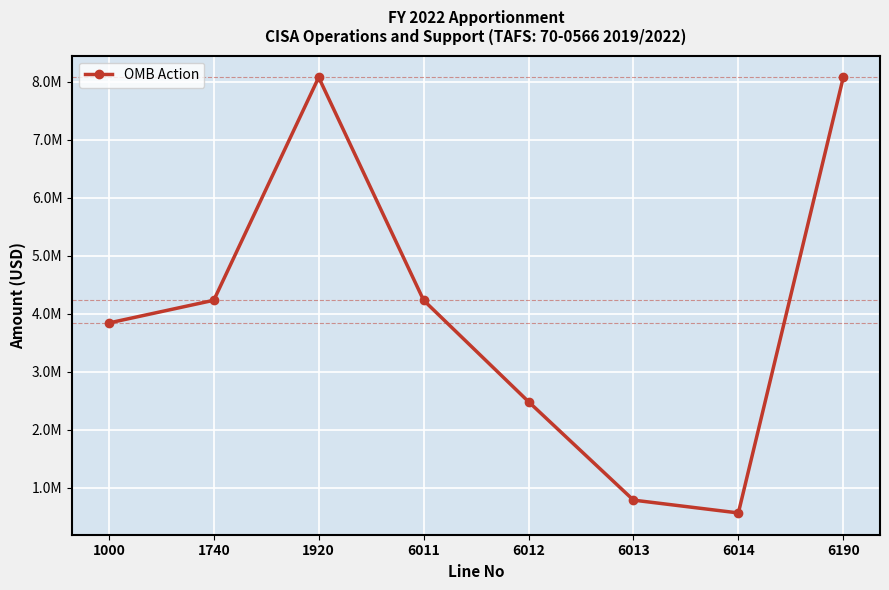

Is this an area chart (filled region under the line)?

No